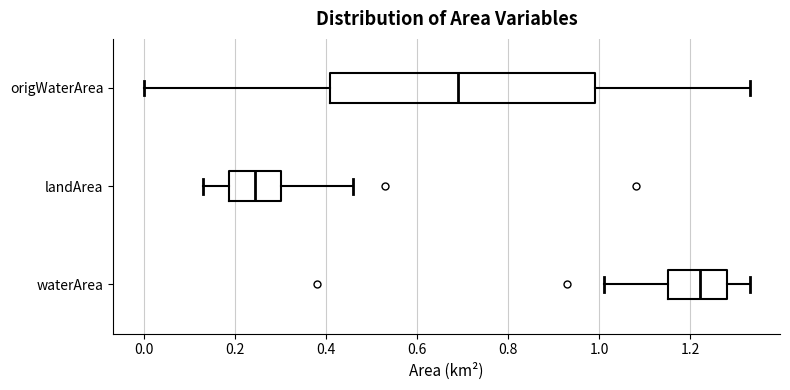

Which box has the furthest to the left median line?

landArea